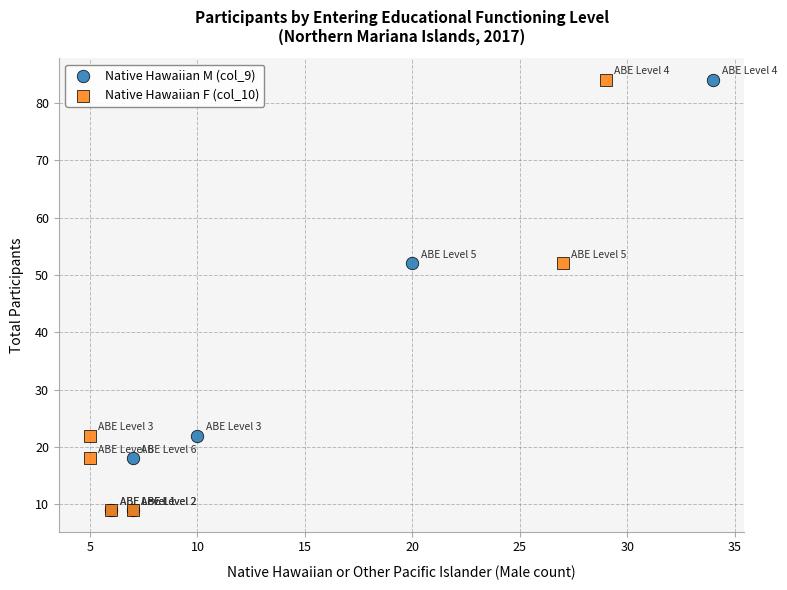

What are all the series names shown in the legend?

Native Hawaiian M (col_9), Native Hawaiian F (col_10)